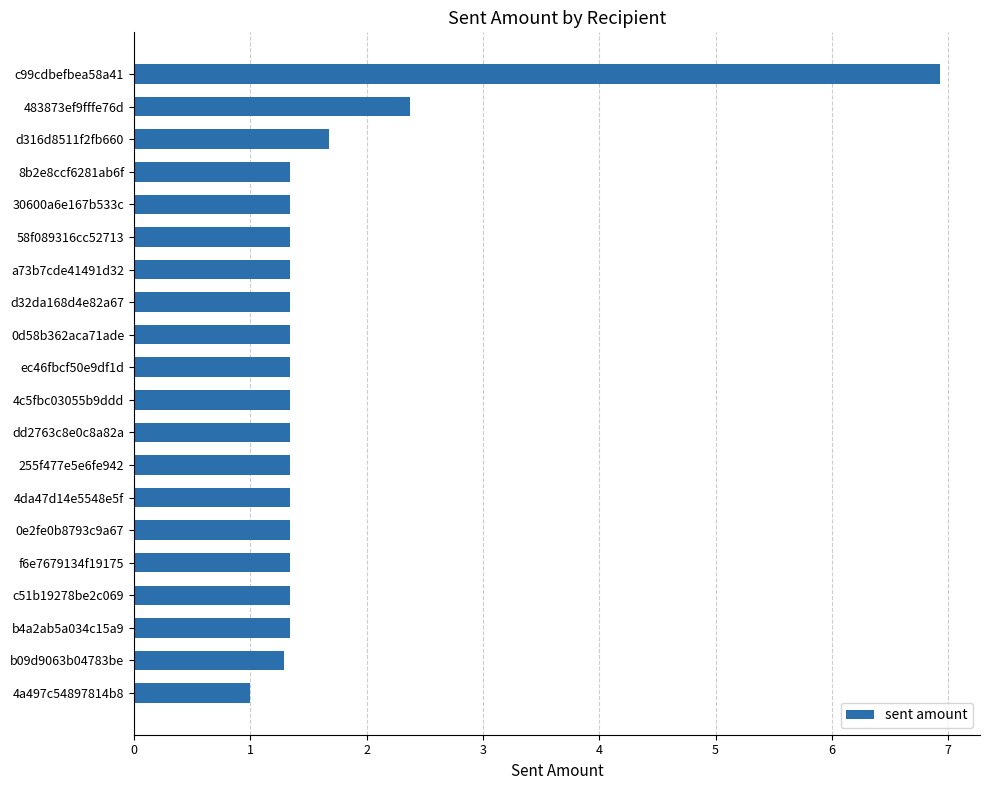

What value does the data have at d32da168d4e82a67?

1.3